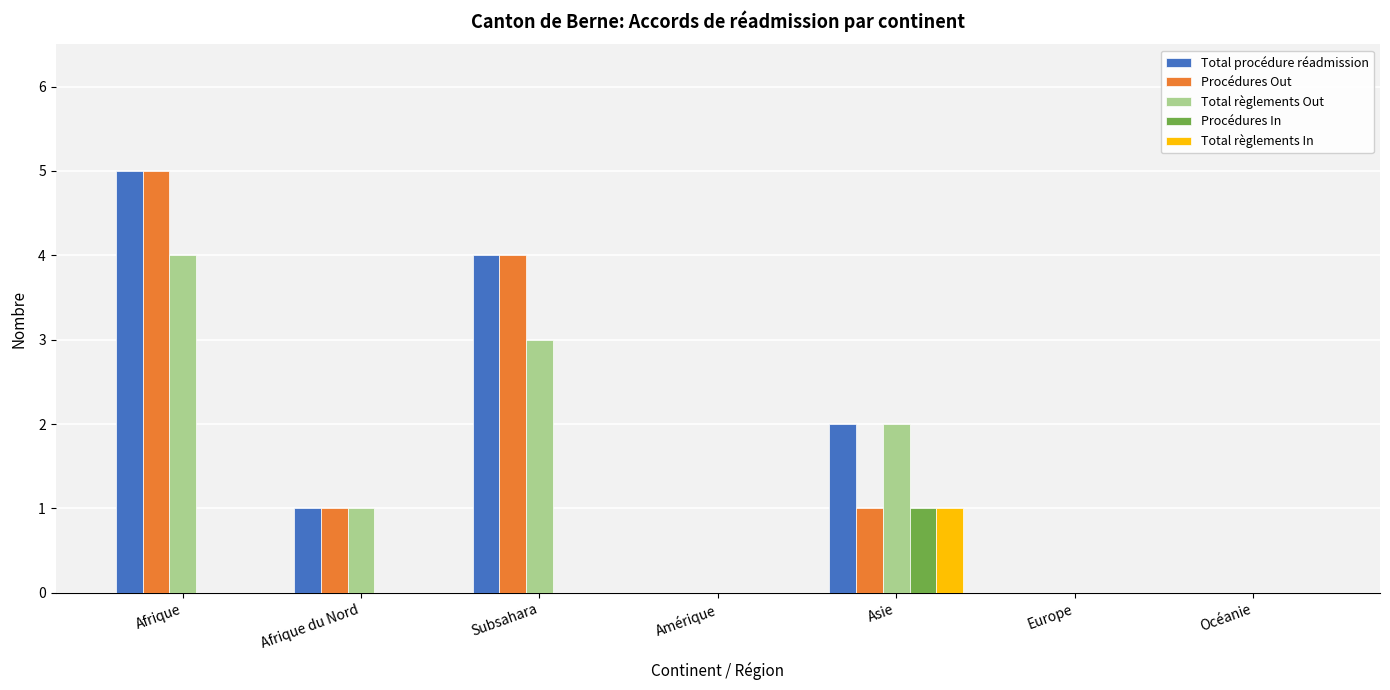

How many distinct data groups are displayed?

5